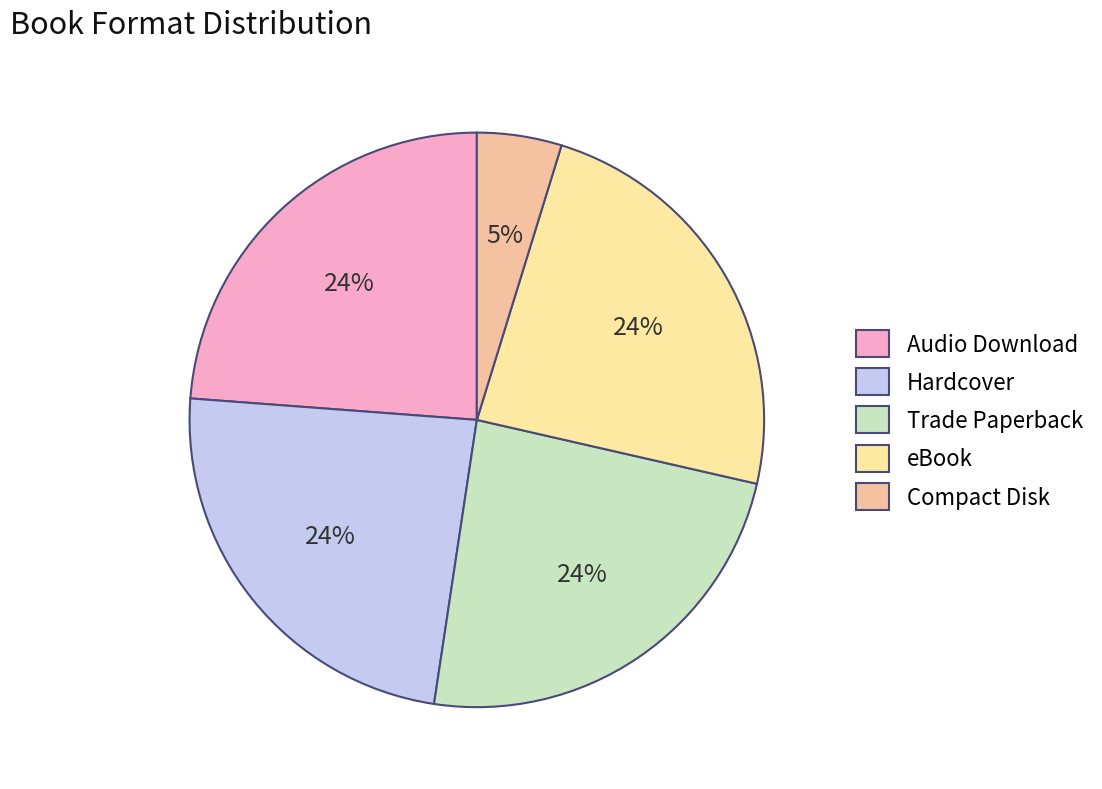

To the nearest percent, what portion does Compact Disk represent?

5%